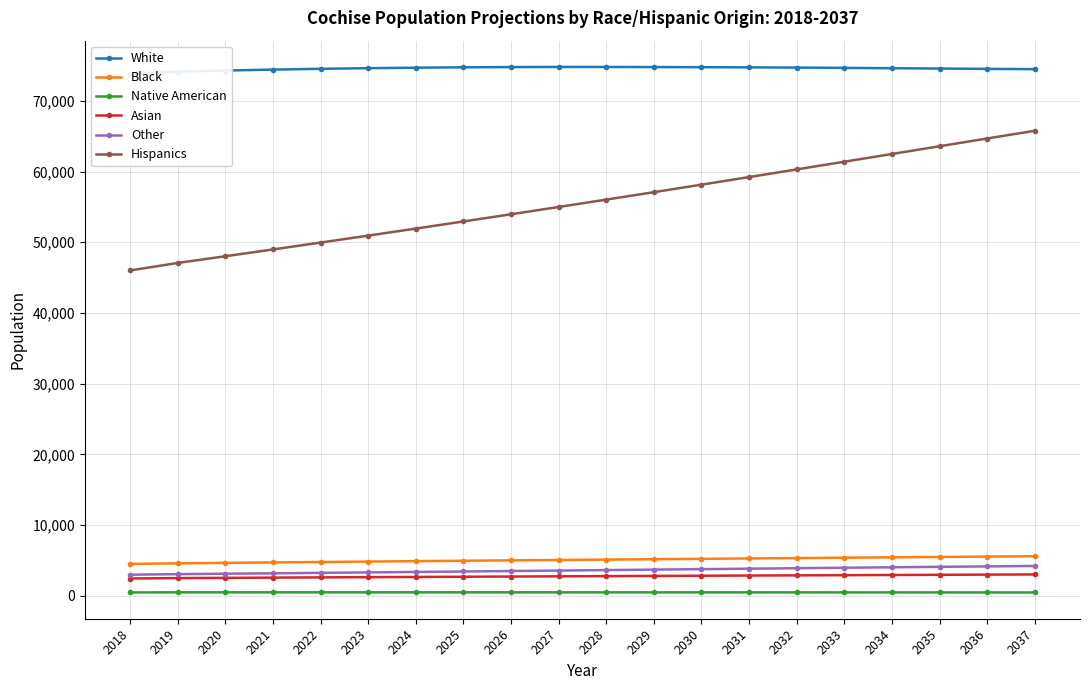

True or false: Other has more than 2 interior local peaks.

False